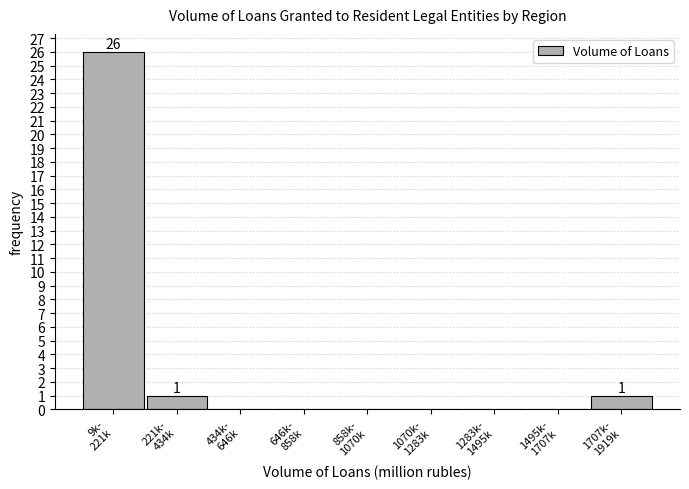

What is the greatest value displayed?

26